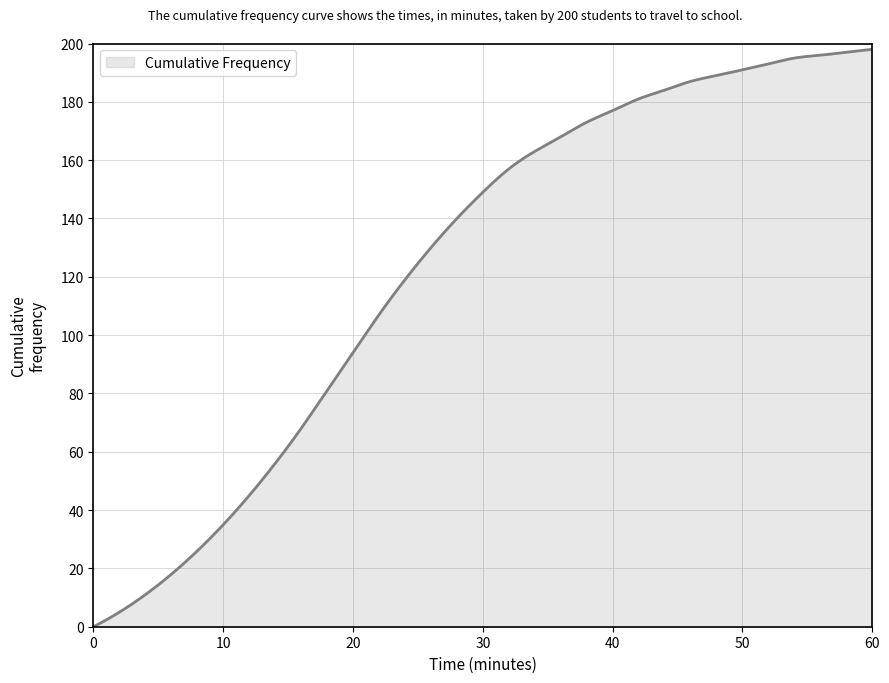

What is the greatest value displayed?

198.0